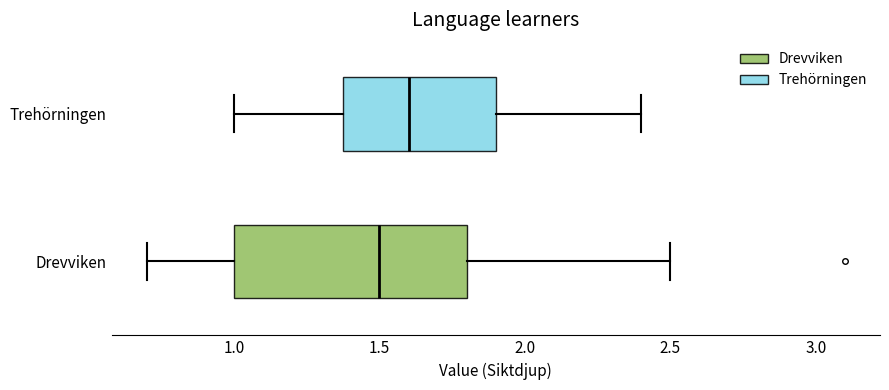

Where does the right whisker of the box for Drevviken end on the x-axis? The values are not printed on the chart, so give them approximately, as read against the axis.

2.5